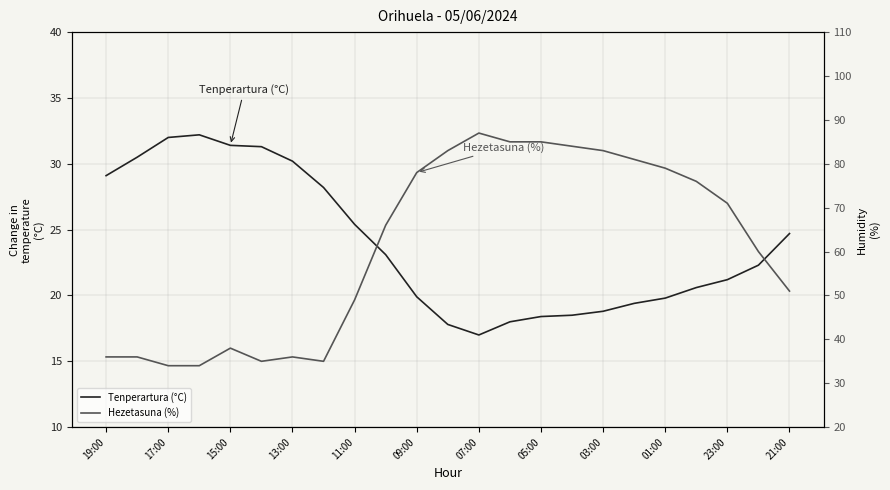

At which label does Tenperartura (°C) first exceed 22?

19:00